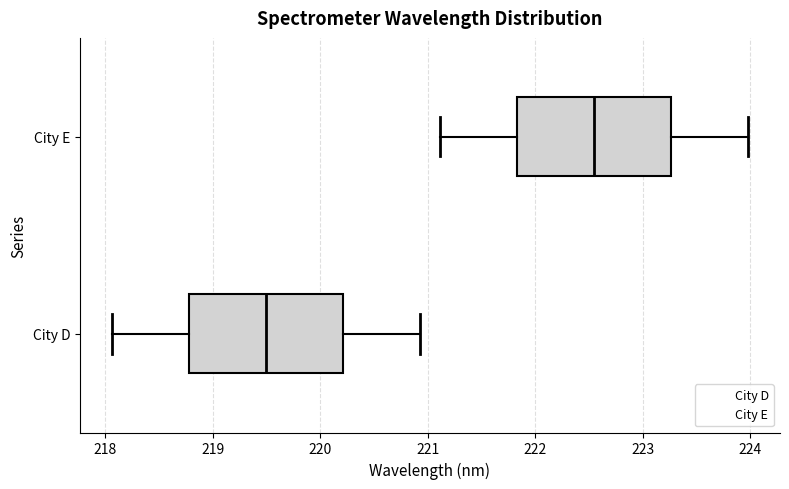

Reading bottom to top, read every box against the x-axis: the position of its median line, the range the box covers, and the ends of its whiskers. The values are not printed on the chart, so give them approximately, as read against the axis.

City D: median 219.5, box 218.8 to 220.2, whiskers 218.1 to 220.9
City E: median 222.5, box 221.8 to 223.3, whiskers 221.1 to 224.0